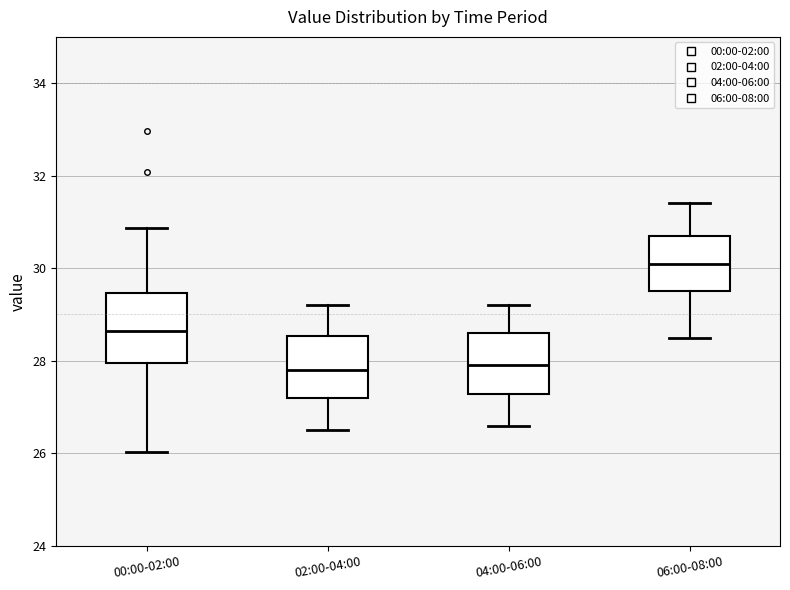

Which box's median line is the highest?

06:00-08:00